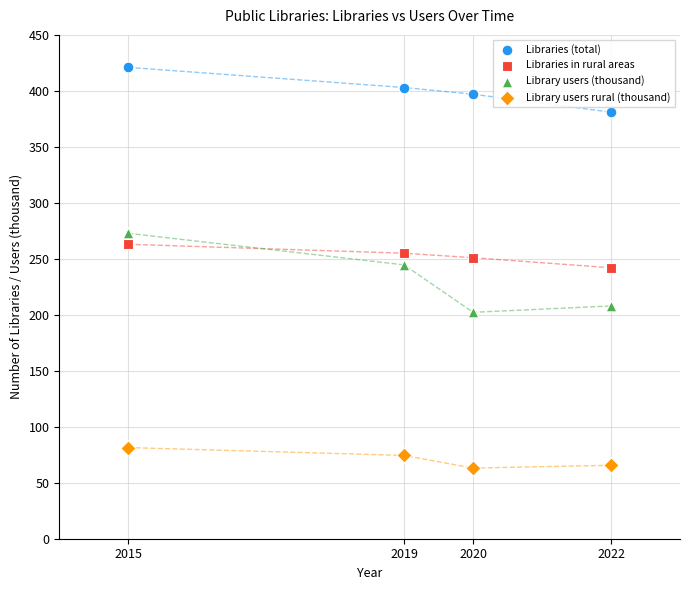

Across all data points, what is the range of Y values (max minus min)?

357.9